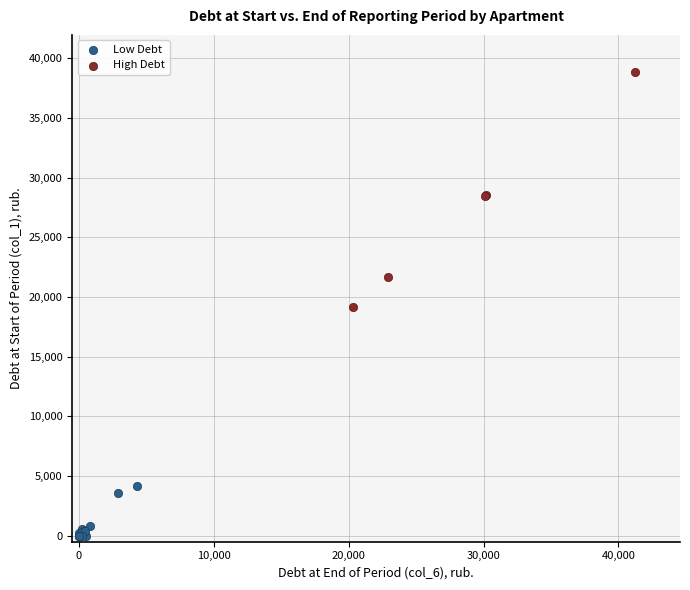

Which series contains the highest Y value?

High Debt